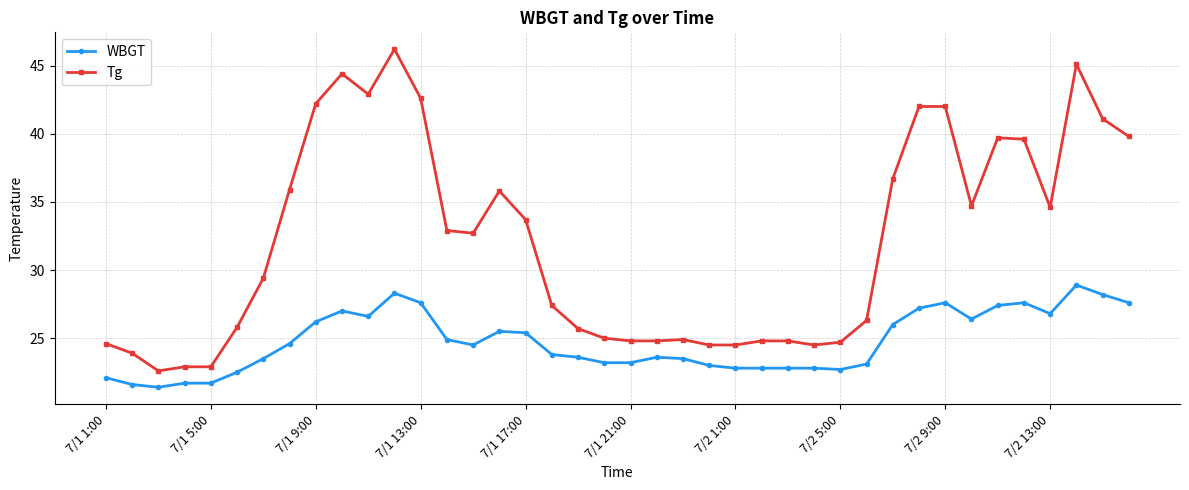

Which series has the largest range (max minus min)?

Tg